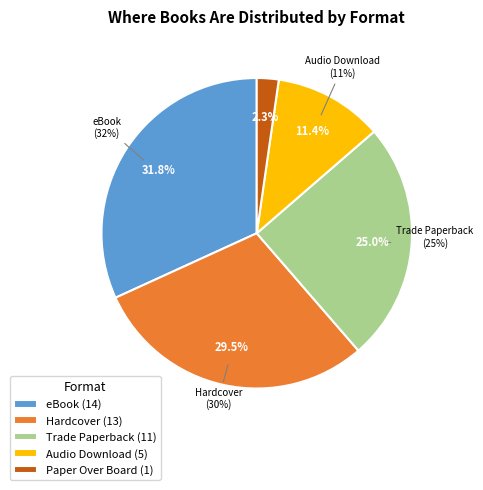

Is 12 the majority of the pie?

No